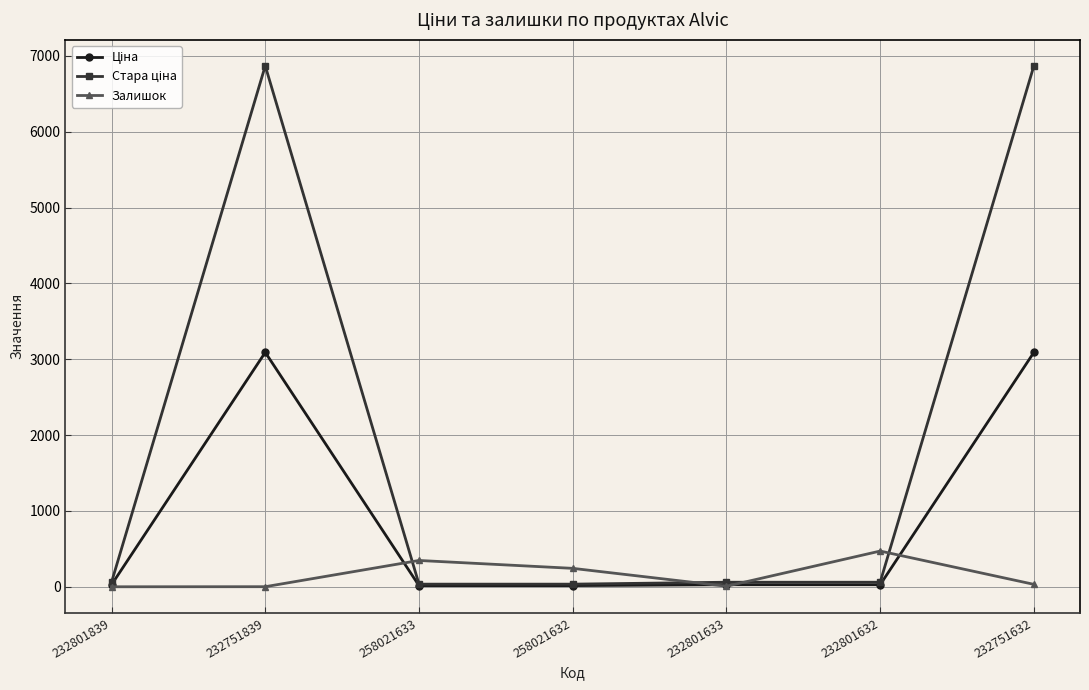

The Залишок series shows 91.3 at 258021633. True or false?

False